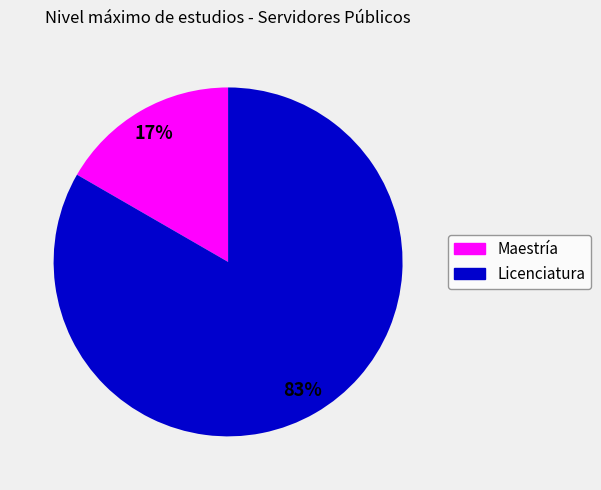

To the nearest percent, what portion does Licenciatura represent?

83%